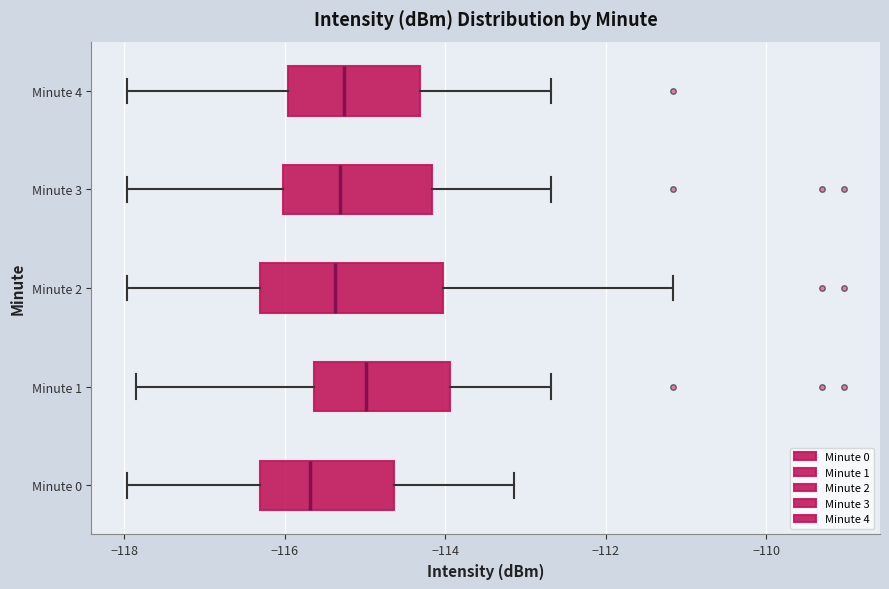

Where is the right edge of the box for Minute 0 on the x-axis? The values are not printed on the chart, so give them approximately, as read against the axis.

-114.6